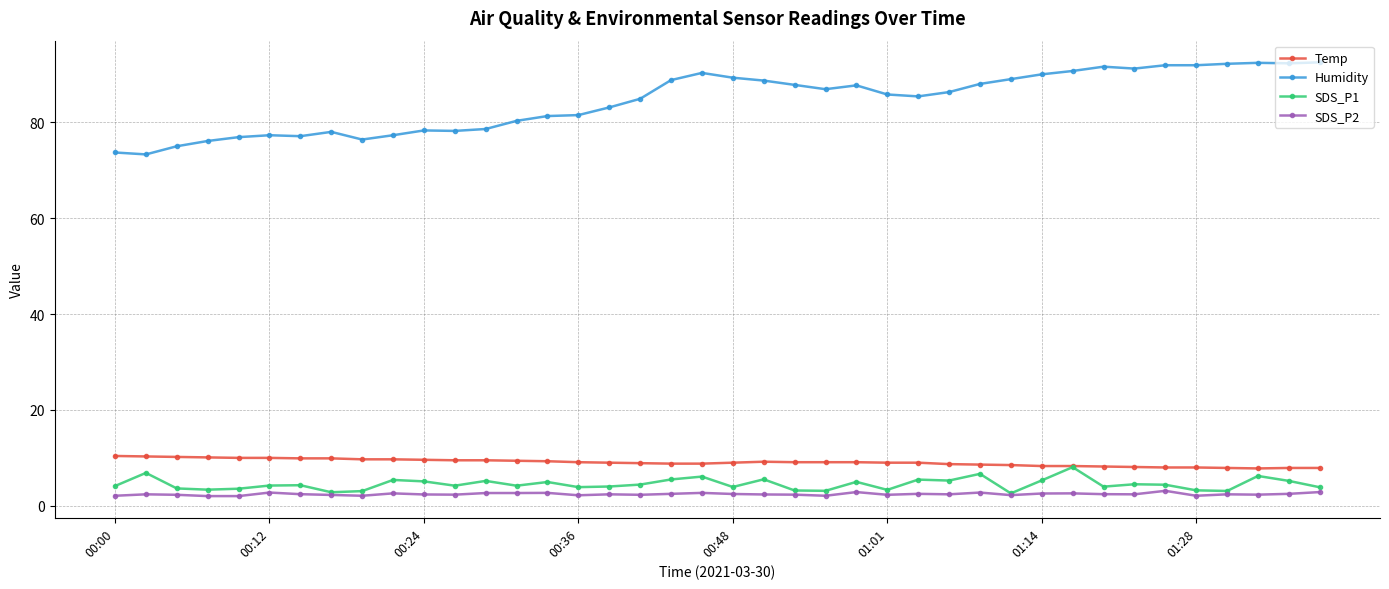

What is the maximum value shown in the chart?

92.5